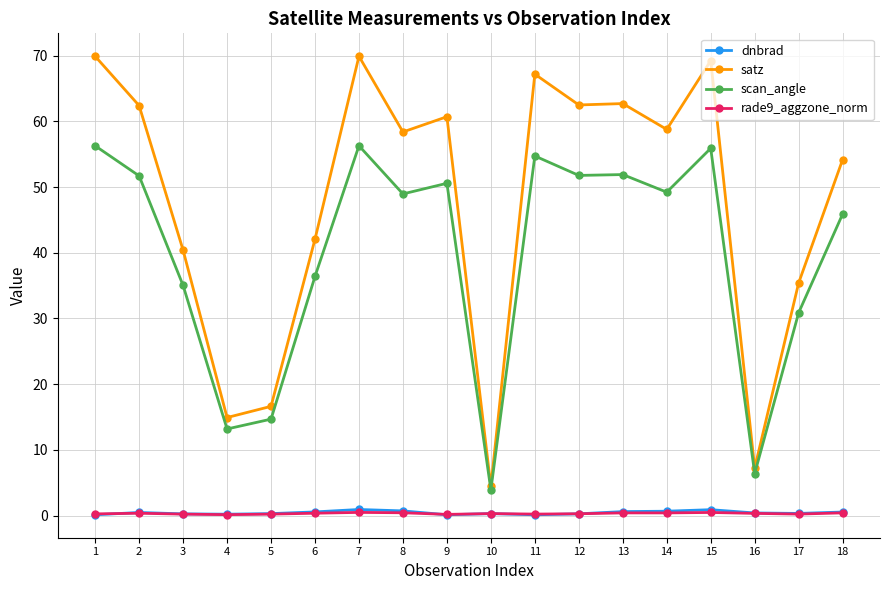

What is the value of the satz point at the 11th from the left?

67.2